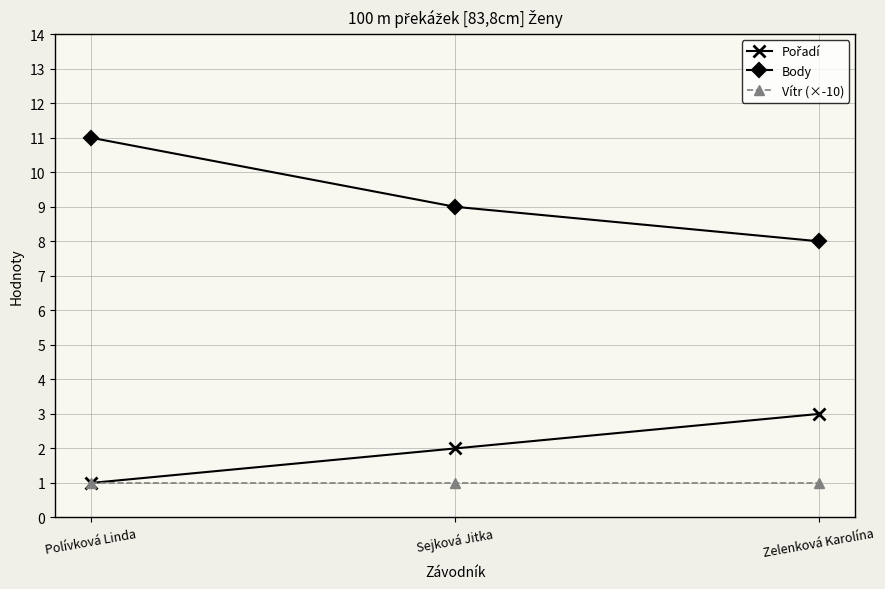

Count the number of categories in the chart.

3